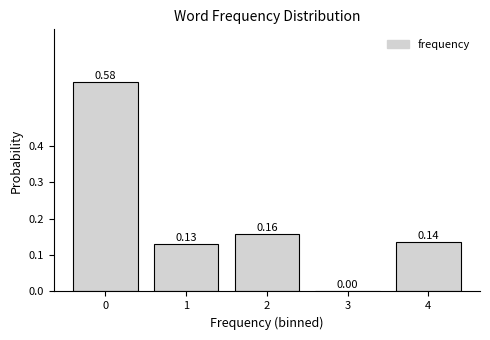

What is the change in value from 0 to 2?

-0.4